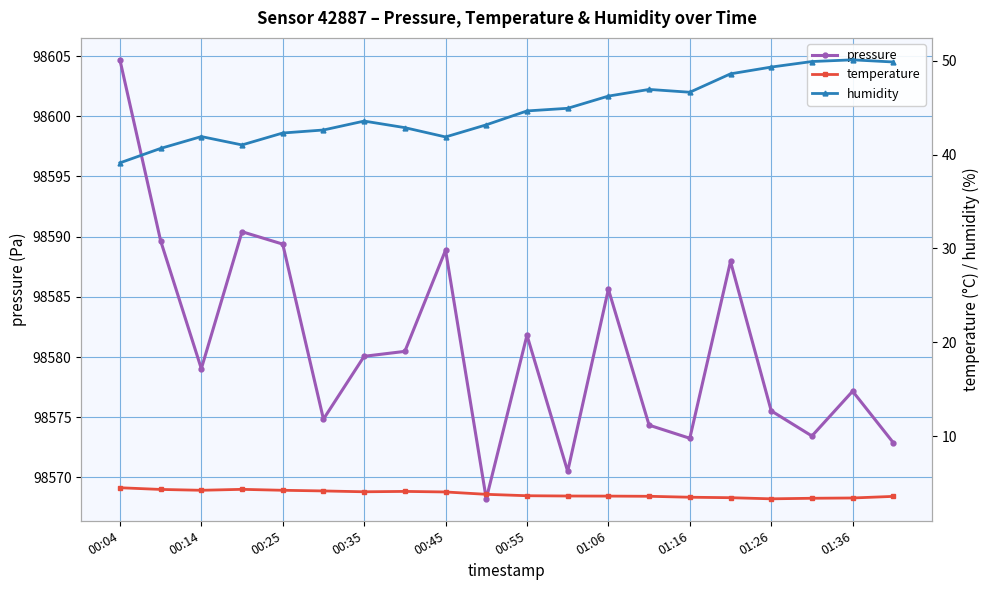

True or false: pressure has a value of 154129.7 at 01:26.

False